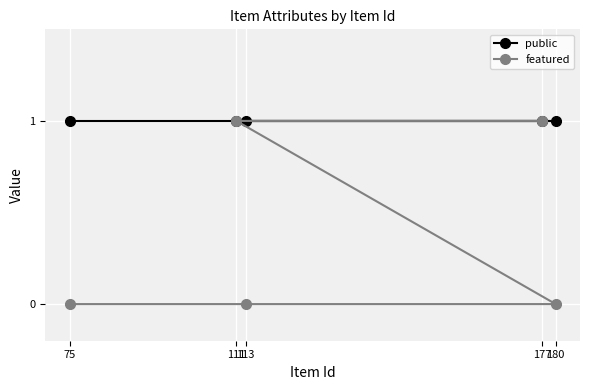

True or false: featured has a value of 1 at 111.

True